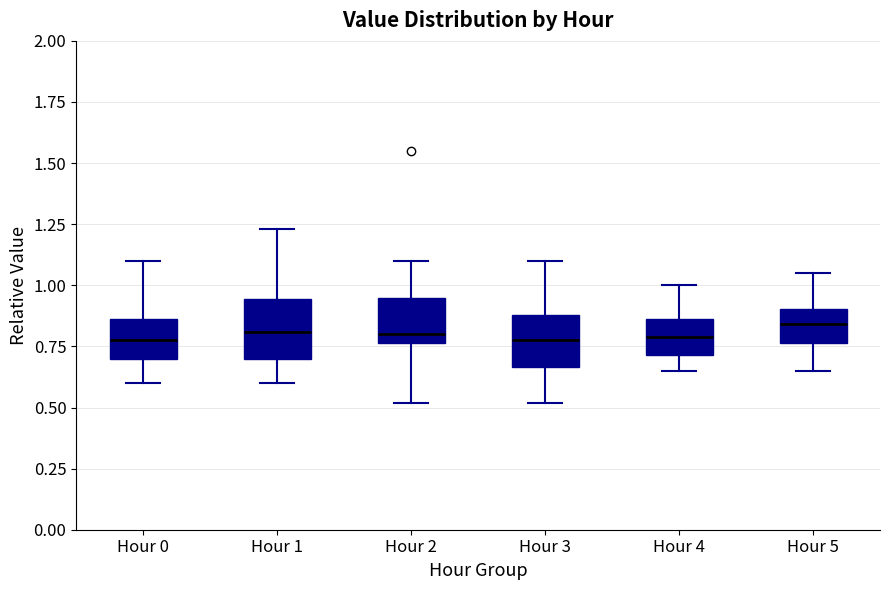

Reading left to right, read every box against the y-axis: the position of its median line, the range the box covers, and the ends of its whiskers. The values are not printed on the chart, so give them approximately, as read against the axis.

Hour 0: median 0.80, box 0.70 to 0.85, whiskers 0.60 to 1.10
Hour 1: median 0.80, box 0.70 to 0.95, whiskers 0.60 to 1.25
Hour 2: median 0.80, box 0.75 to 0.95, whiskers 0.50 to 1.10
Hour 3: median 0.80, box 0.65 to 0.90, whiskers 0.50 to 1.10
Hour 4: median 0.80, box 0.70 to 0.85, whiskers 0.65 to 1.00
Hour 5: median 0.85, box 0.75 to 0.90, whiskers 0.65 to 1.05